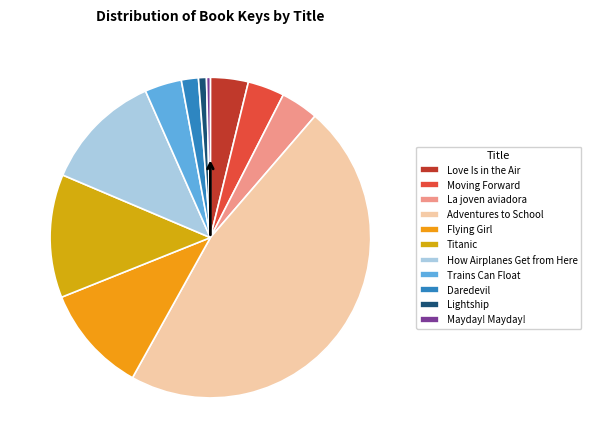

To the nearest percent, what percentage of the pie is Daredevil?

2%